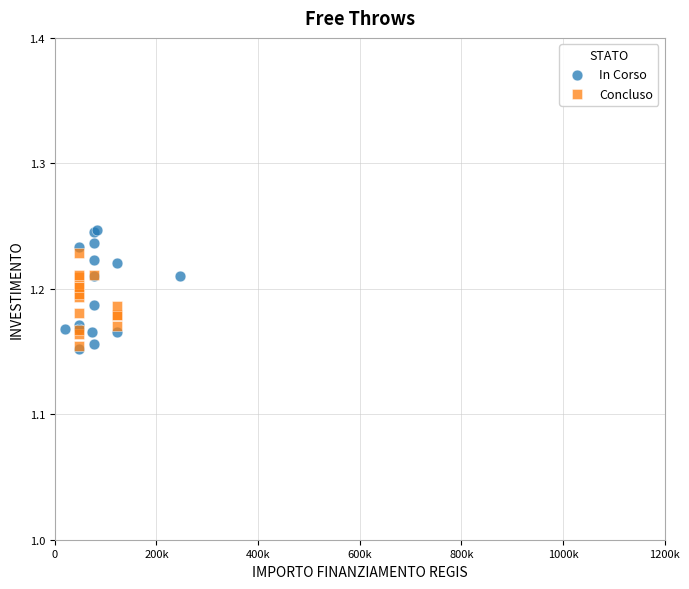

What are all the series names shown in the legend?

In Corso, Concluso